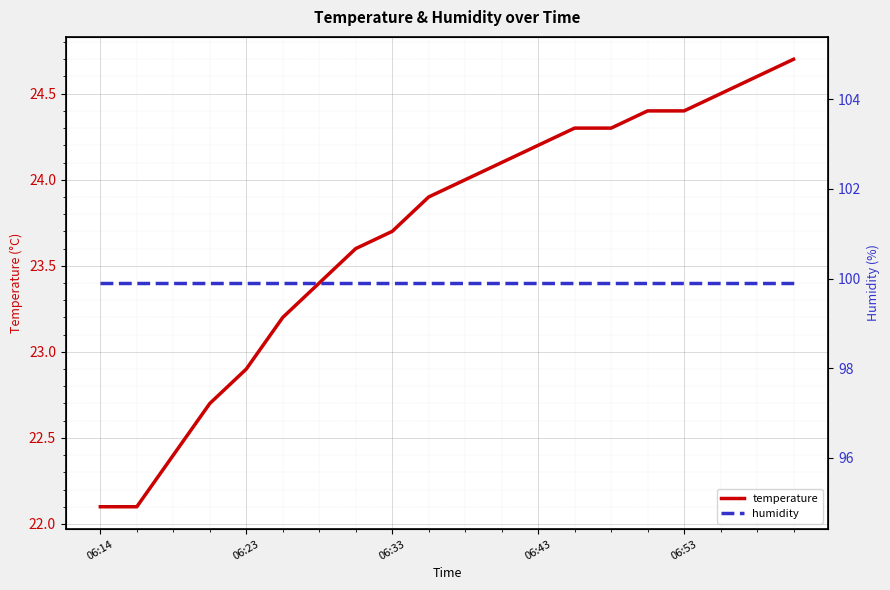

How many lines are shown in the chart?

2